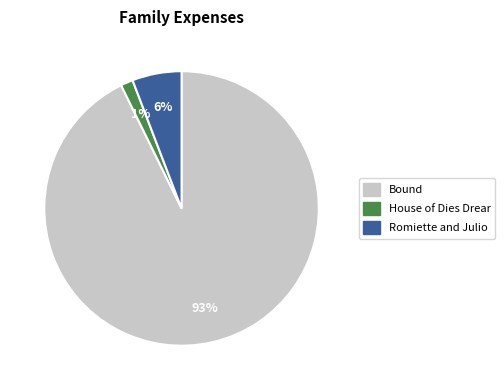

Which category has the smallest portion of the pie?

House of Dies Drear